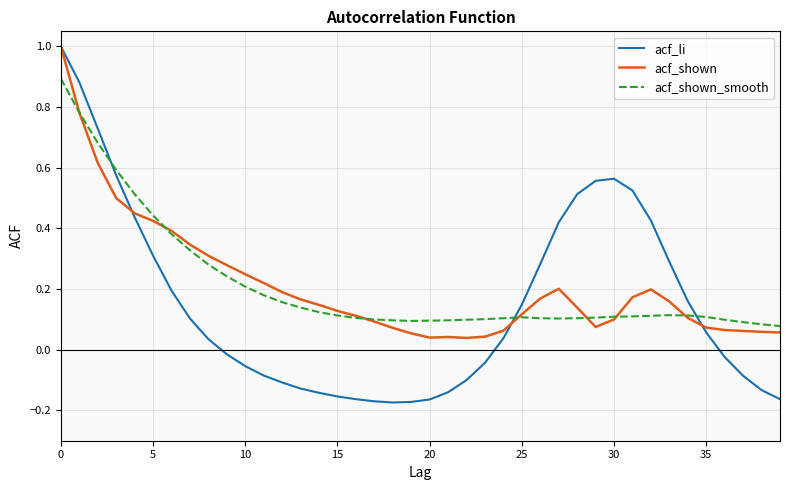

Which series has the largest range (max minus min)?

acf_li